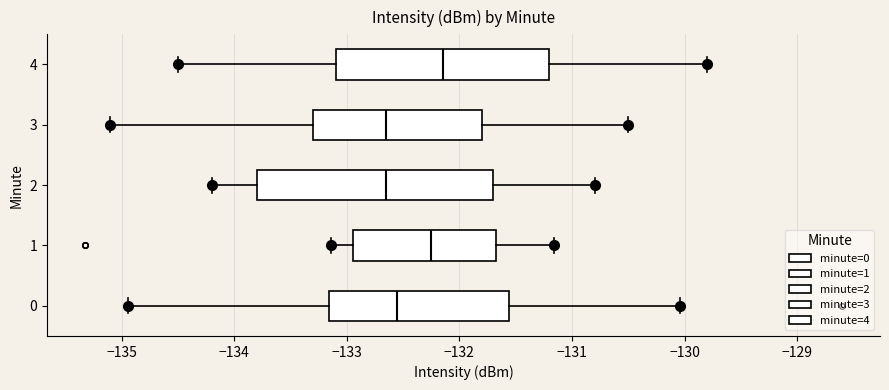

Where does the right whisker of the box at y = 1 end on the x-axis? The values are not printed on the chart, so give them approximately, as read against the axis.

-131.2